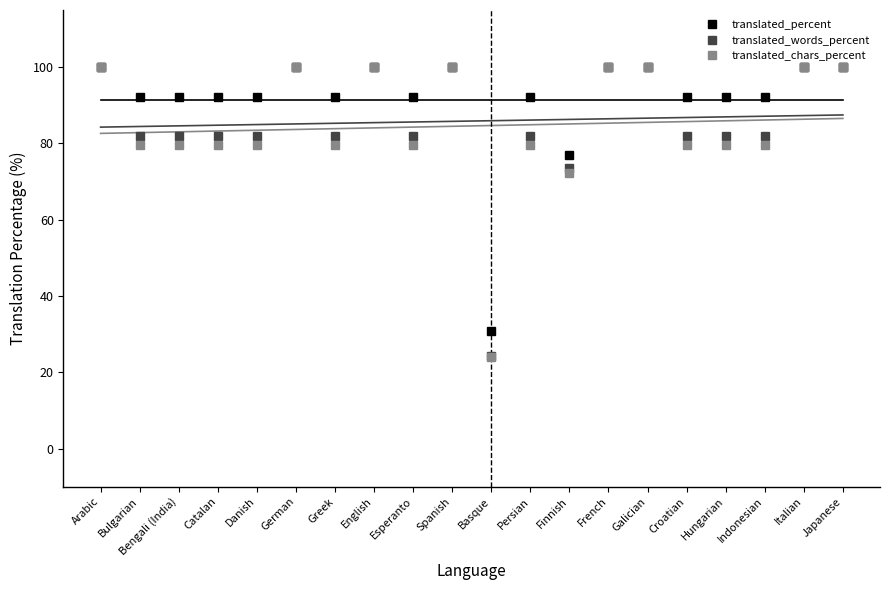

Reading left to right, what are all the values shown in this chart?

translated_percent: 100.0	92.3	92.3	92.3	92.3	100.0	92.3	100.0	92.3	100.0	30.7	92.3	76.9	100.0	100.0	92.3	92.3	92.3	100.0	100.0
translated_words_percent: 100.0	82.0	82.0	82.0	82.0	100.0	82.0	100.0	82.0	100.0	24.2	82.0	73.5	100.0	100.0	82.0	82.0	82.0	100.0	100.0
translated_chars_percent: 100.0	79.6	79.6	79.6	79.6	100.0	79.6	100.0	79.6	100.0	23.9	79.6	72.2	100.0	100.0	79.6	79.6	79.6	100.0	100.0